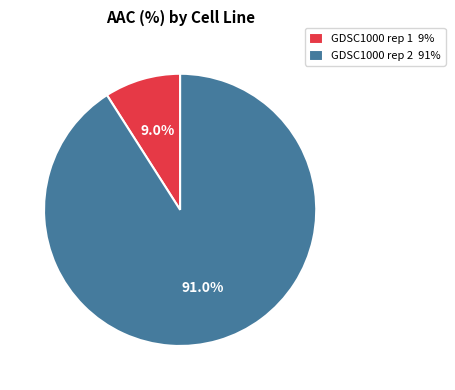

Does GDSC1000 rep 2 91% represent more than half of the total?

Yes